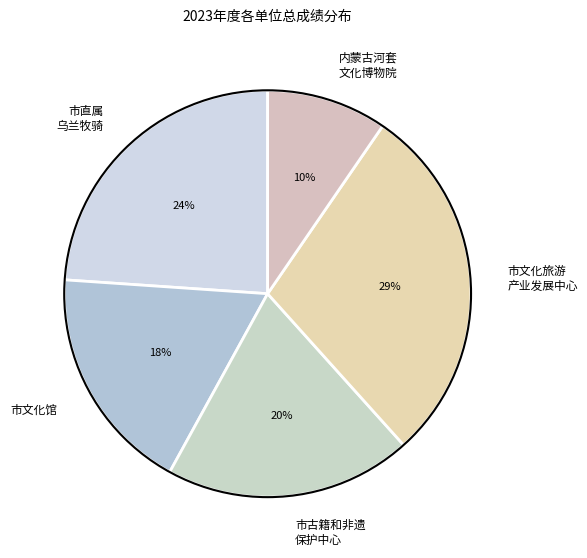

Is it true that 市古籍和非遗 保护中心 is 20% of the pie?

True